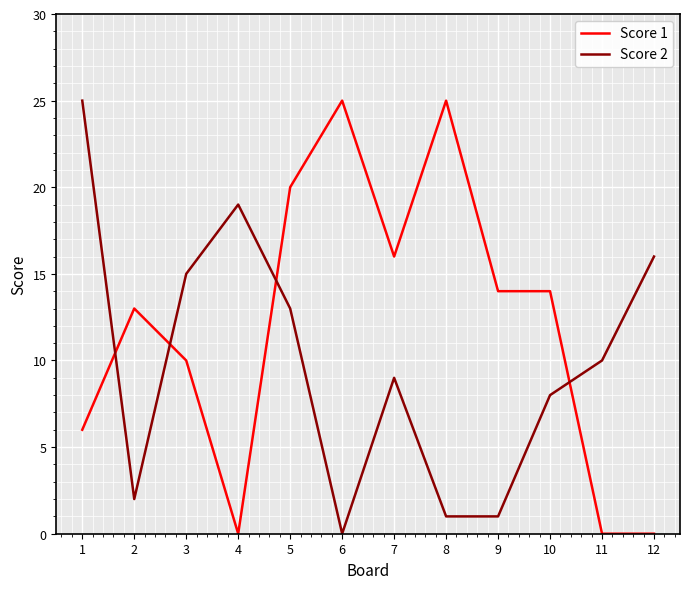

At which label is Score 2 closest to 12?

5